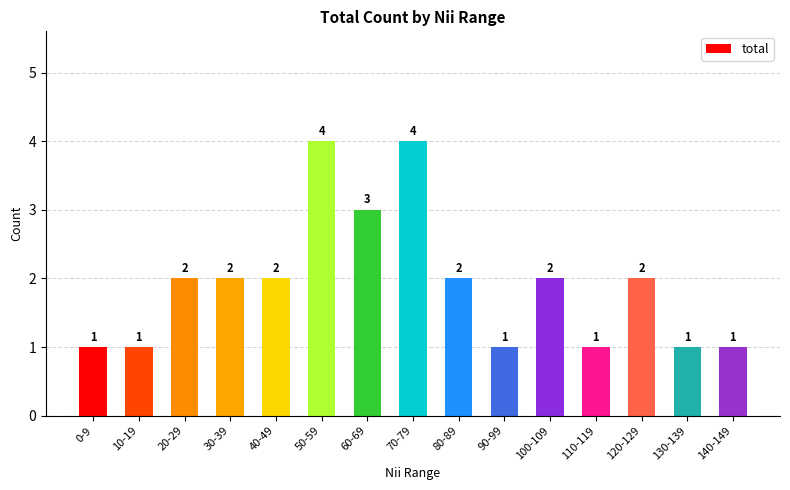

Is it true that the value at 50-59 is 5?

False